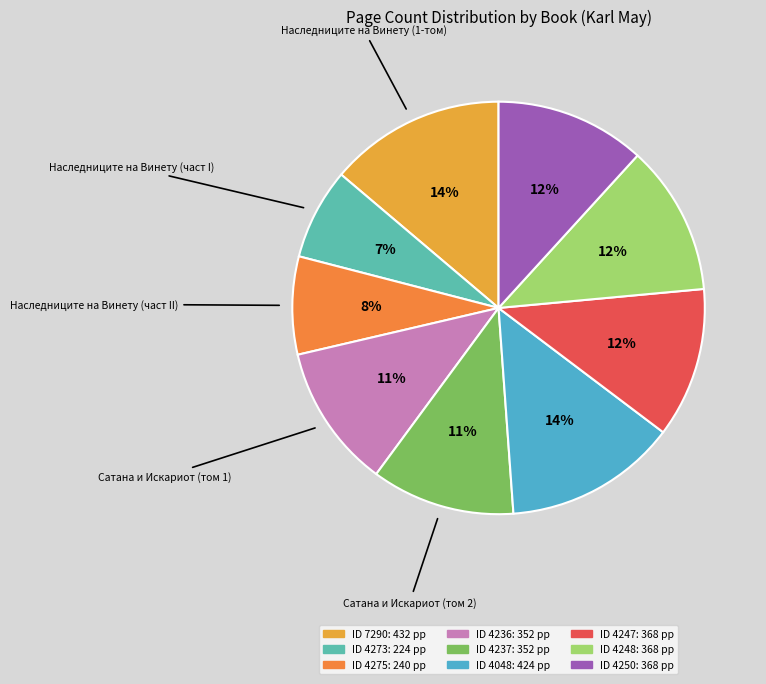

How many segments does this pie chart have?

9